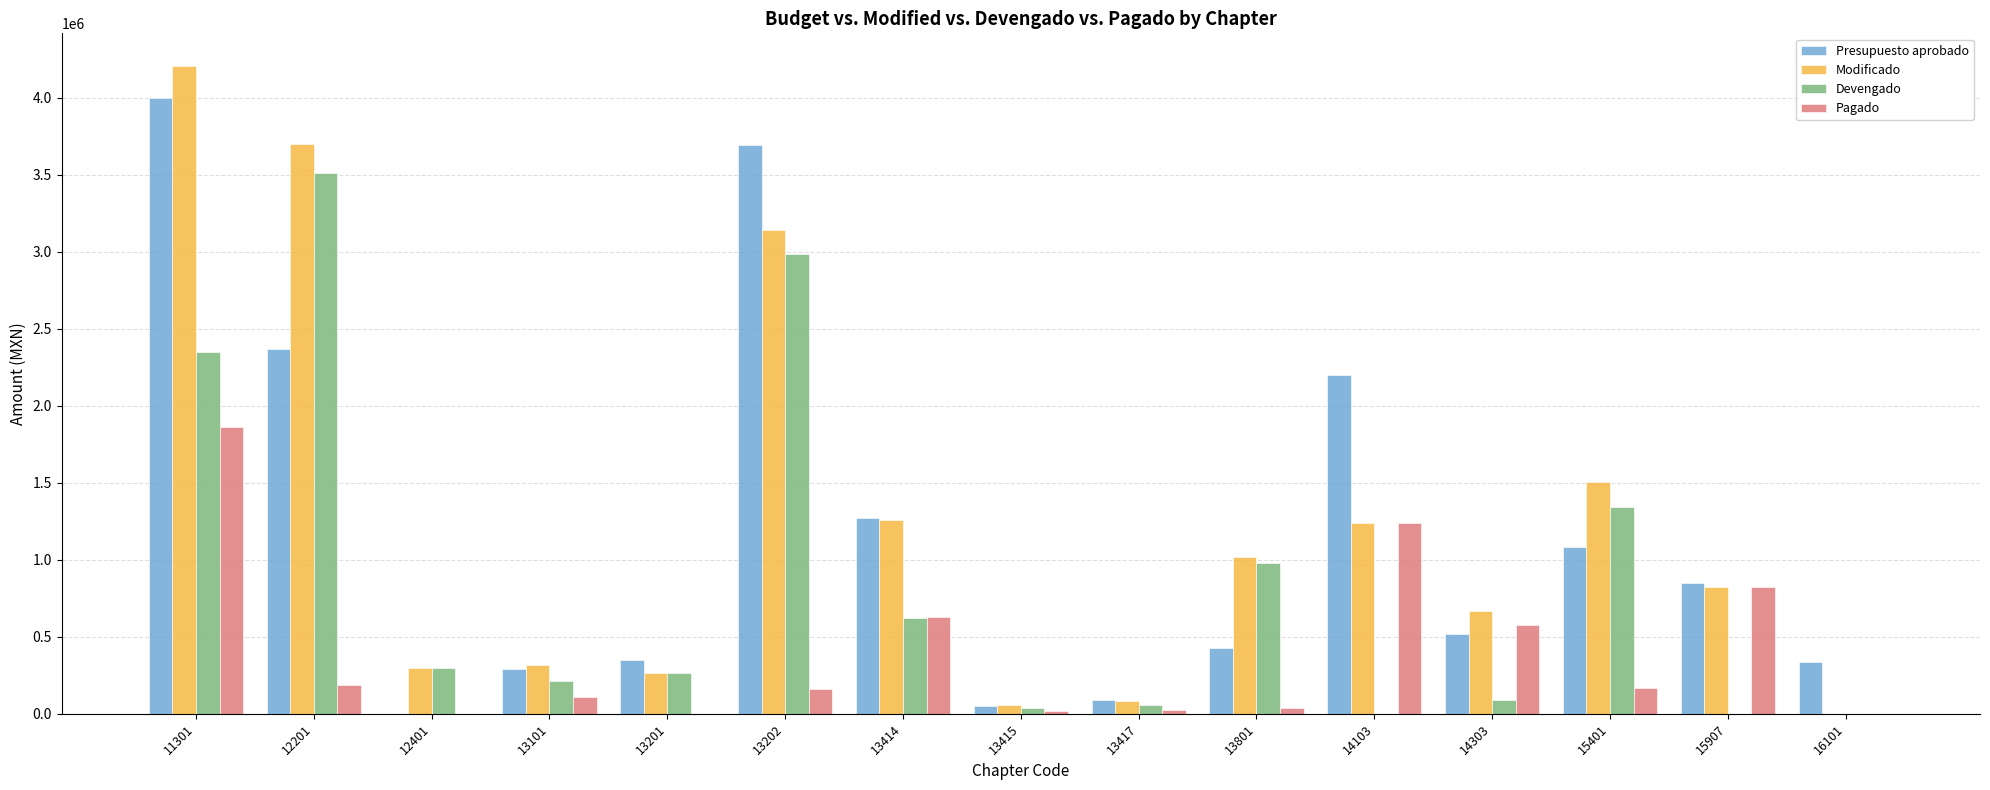

What is the highest value of the Pagado series?

1861007.7